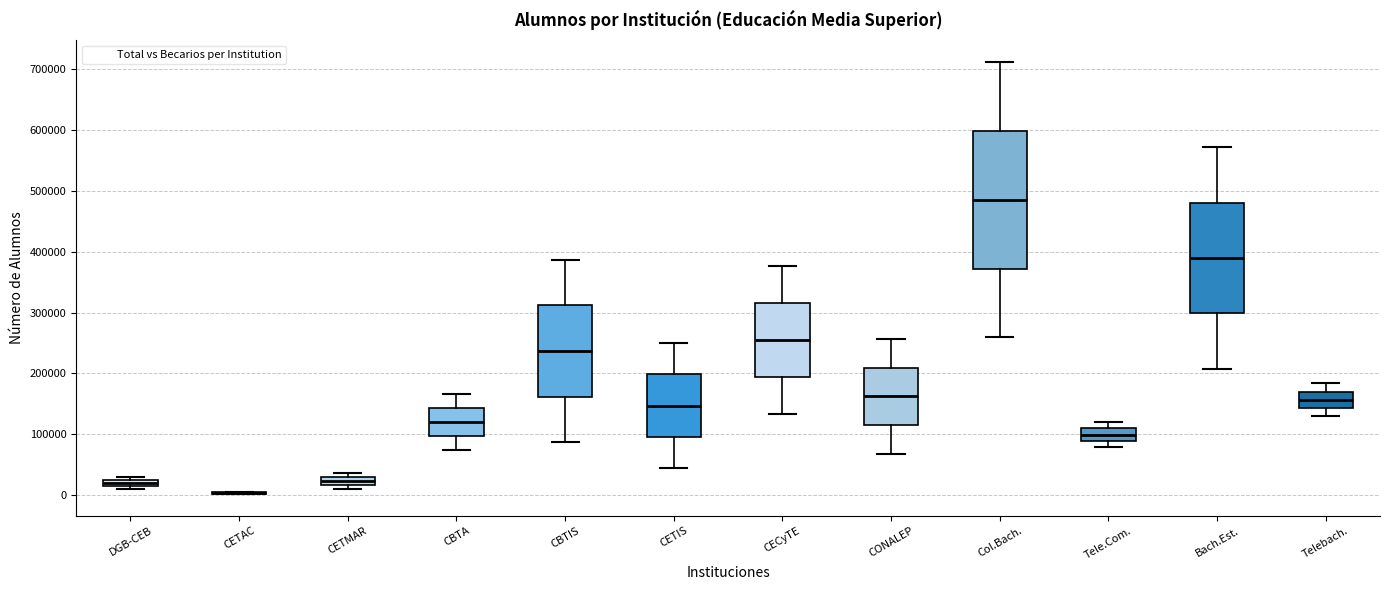

Which box is the tallest, from its lower edge to its upper edge?

Col.Bach.